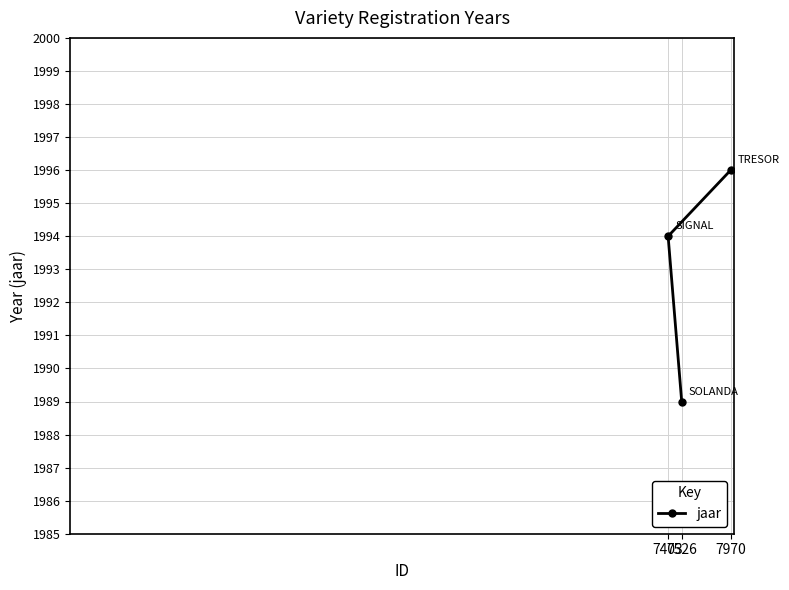

What is the difference between the values at 7970 and 7403?

2